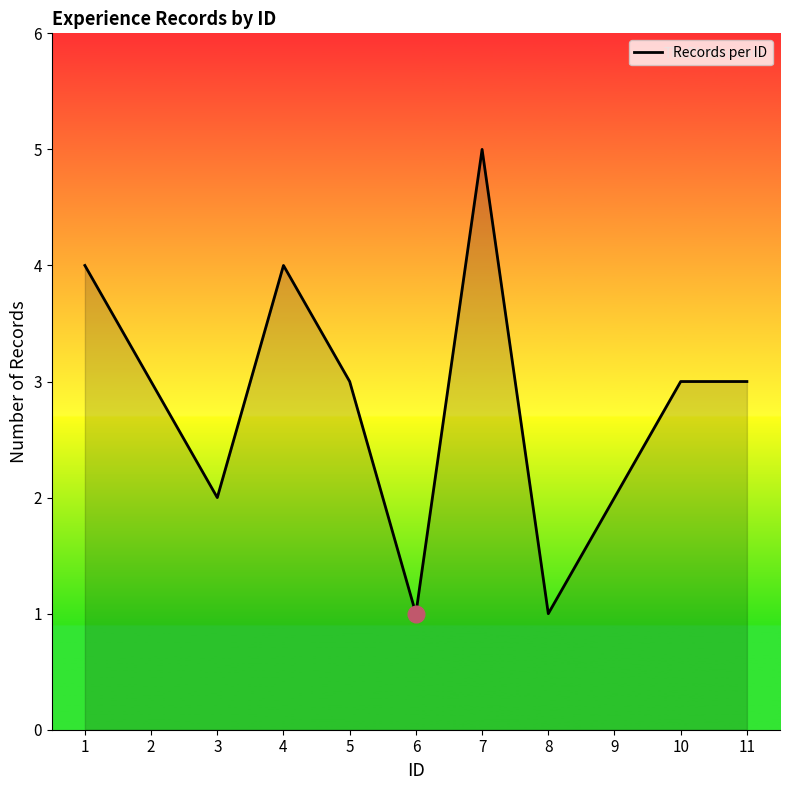

Reading left to right, list all the values displayed in this chart.

4	3	2	4	3	1	5	1	2	3	3